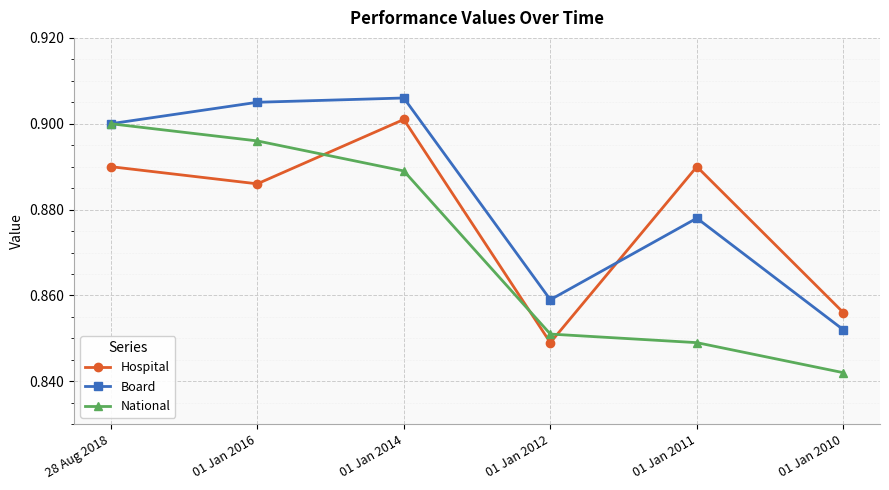

Which category has the lowest value in the Board series?

01 Jan 2010